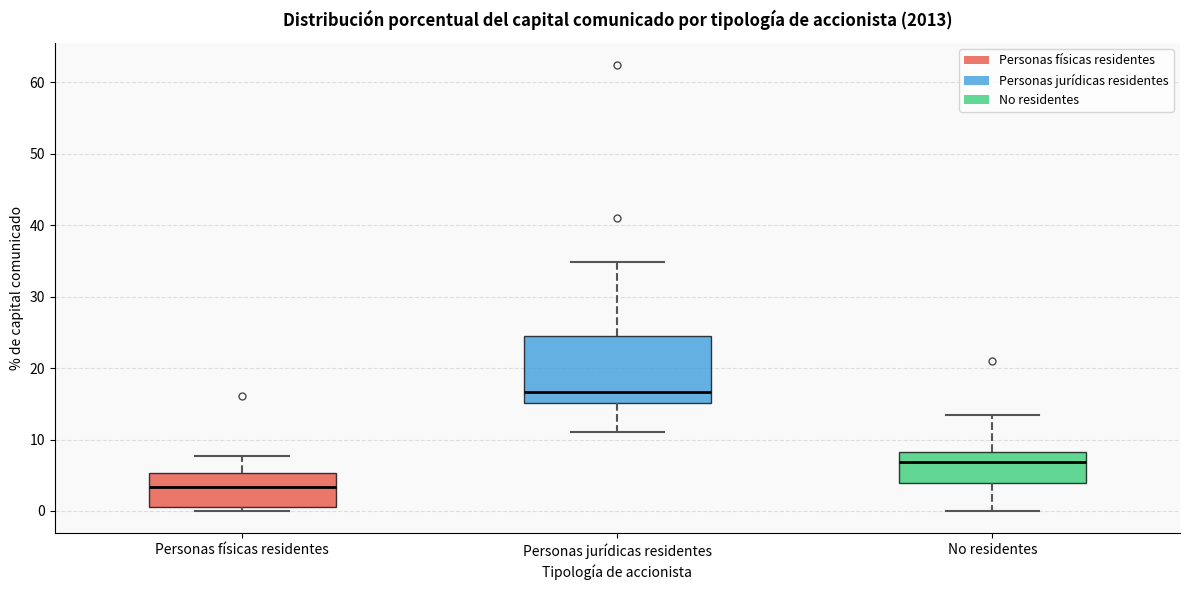

Which box's median line is the lowest?

Personas físicas residentes